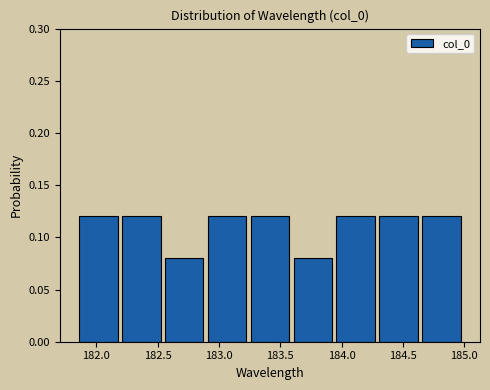

Reading left to right, list every bar in this chart as the range it spans on the x-axis followed by its height. Neither the bar edges nor the heights are printed on the chart, so give them approximately, as read against the axes.

181.85 to 182.20: 0.12
182.20 to 182.55: 0.12
182.55 to 182.90: 0.08
182.90 to 183.25: 0.12
183.25 to 183.60: 0.12
183.60 to 183.95: 0.08
183.95 to 184.30: 0.12
184.30 to 184.65: 0.12
184.65 to 185.00: 0.12